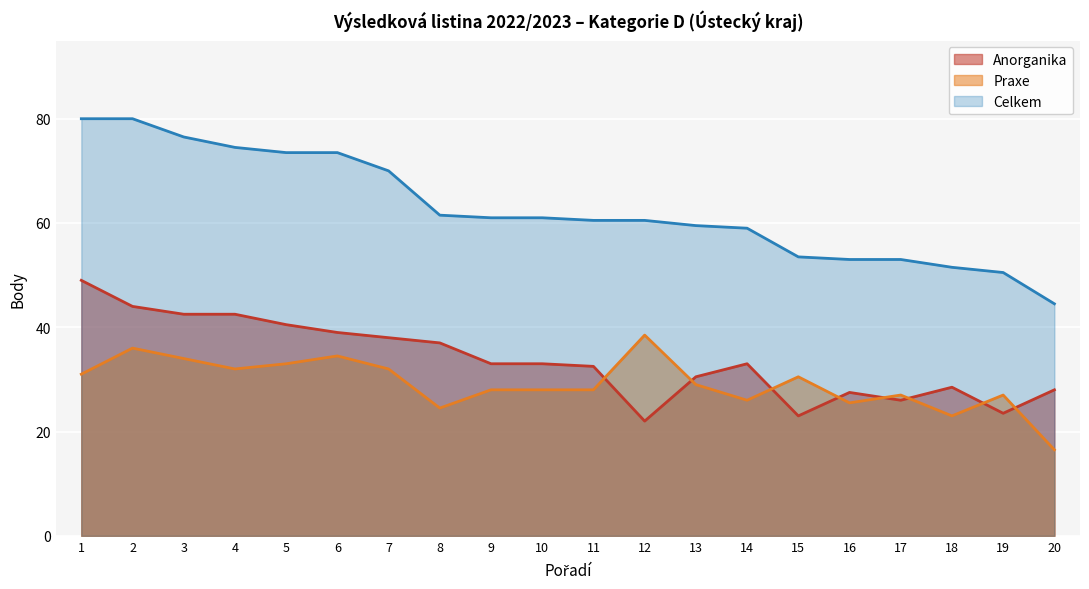

What is the total value across all series at 17?

106.0